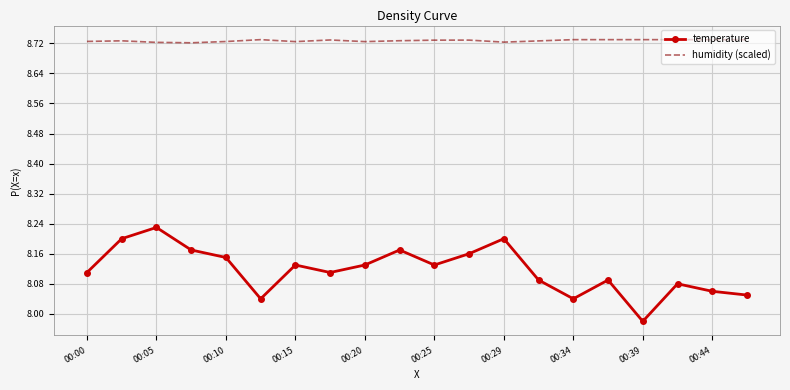

List the series in order of their peak value, highest first.

humidity (scaled), temperature